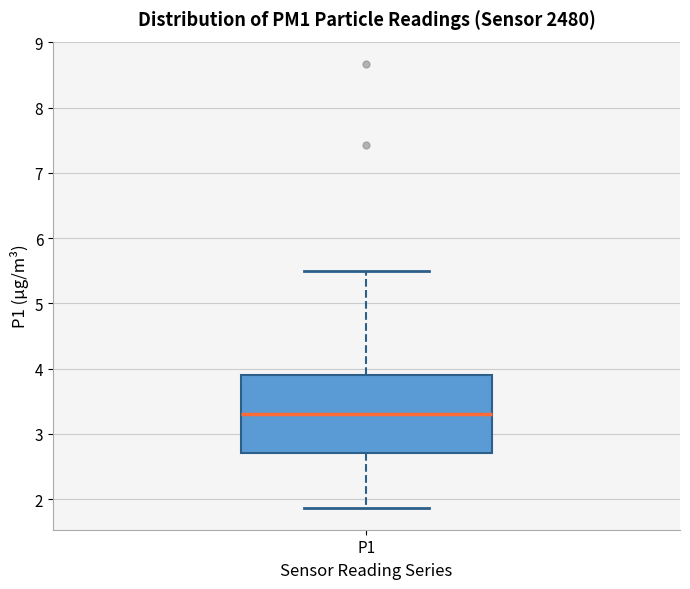

Read this box plot against the y-axis: the position of the median line, the range covered by the box, and the ends of both whiskers. The values are not printed on the chart, so give them approximately, as read against the axis.

median 3.3, box 2.7 to 3.9, whiskers 1.9 to 5.5